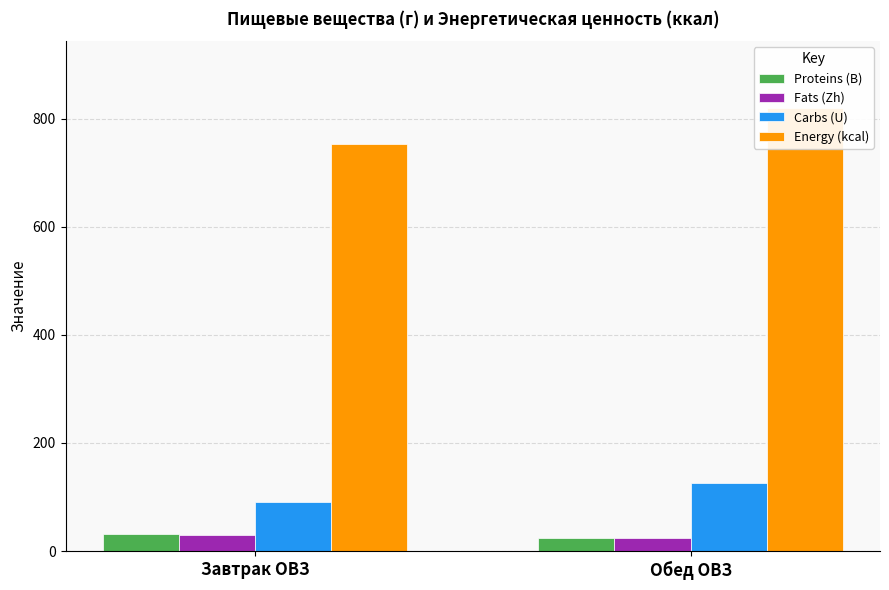

What are all the series names shown in the legend?

Proteins (B), Fats (Zh), Carbs (U), Energy (kcal)